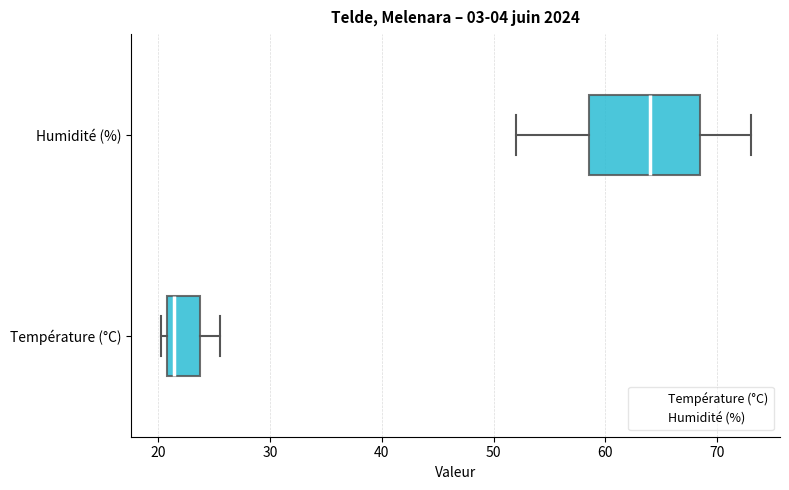

Which box's median line is the furthest to the right?

Humidité (%)